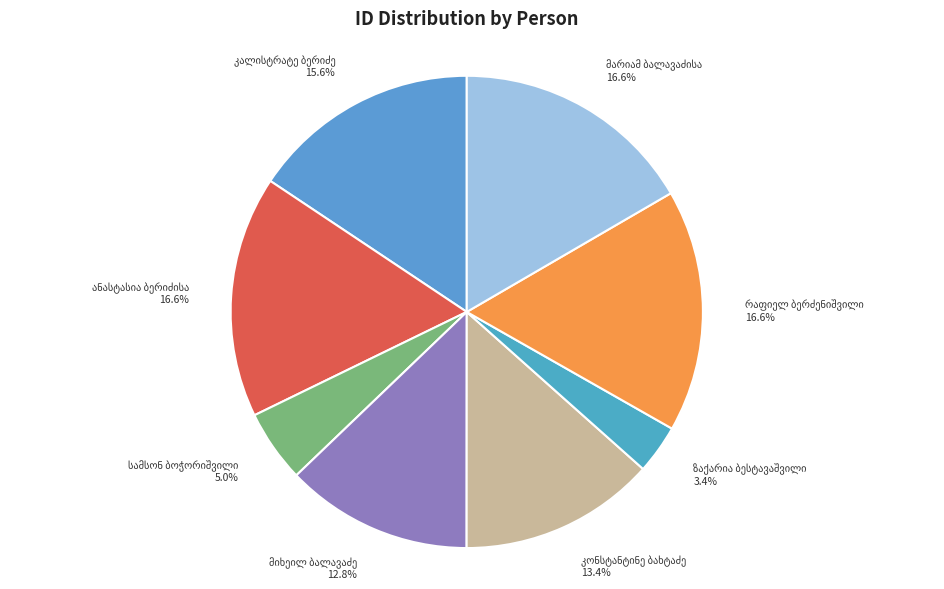

Is there a majority slice in this chart?

No